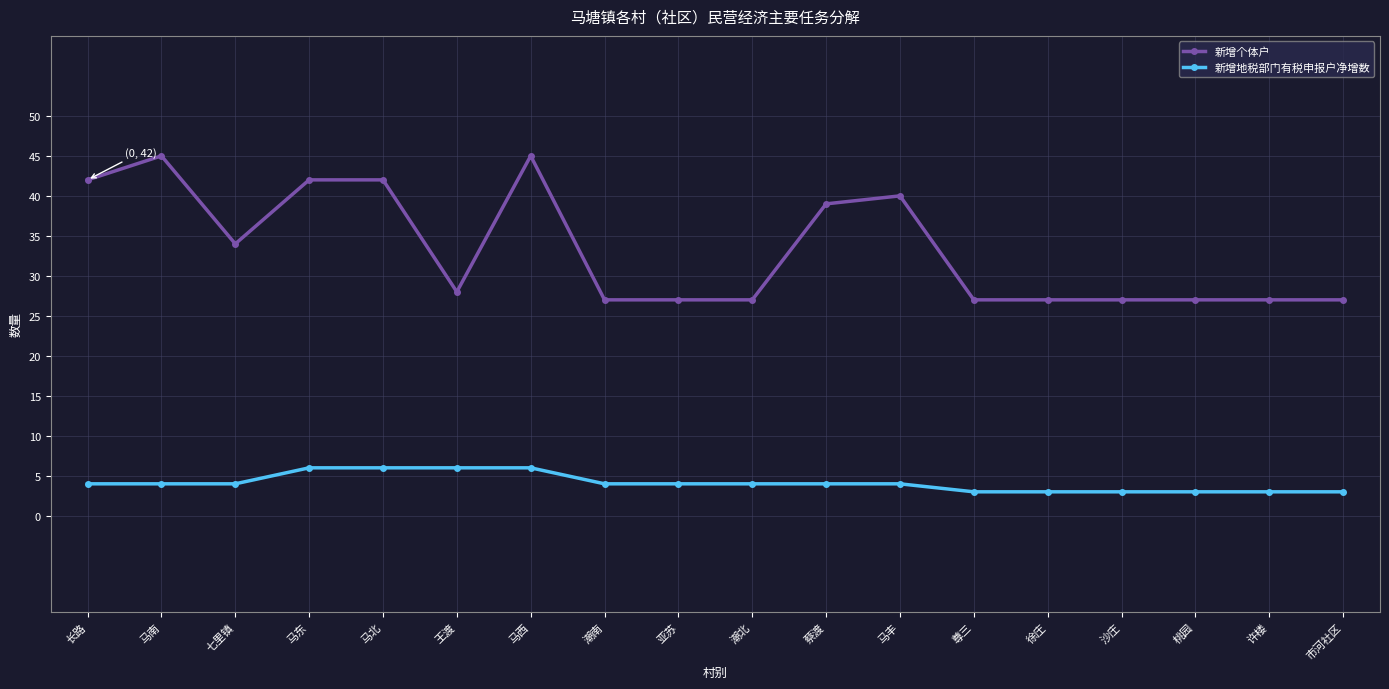

What are all the series names shown in the legend?

新增个体户, 新增地税部门有税申报户净增数